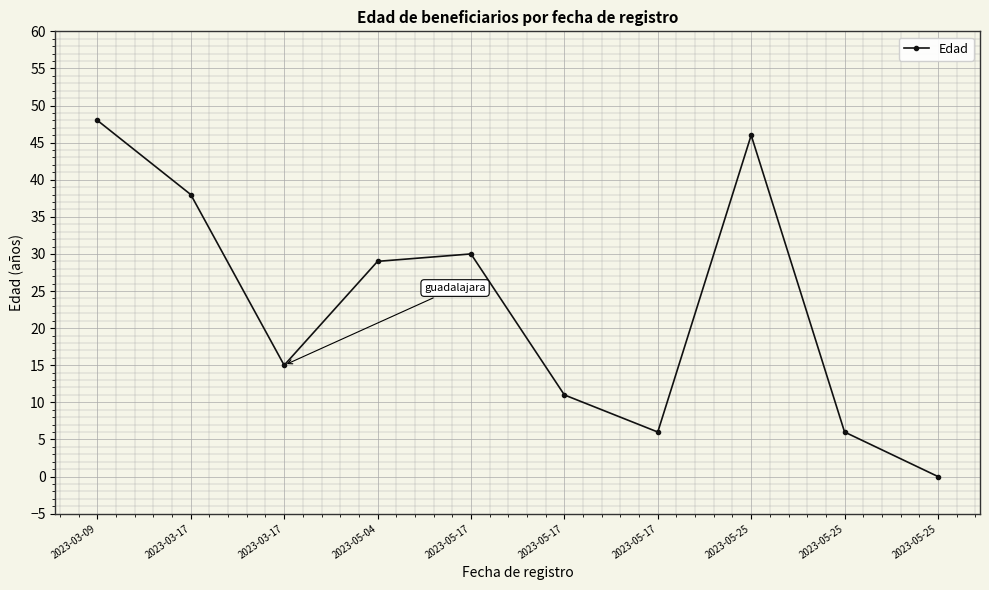

List the labels in order of value, largest first.

2023-03-09, 2023-05-25, 2023-03-17, 2023-05-17, 2023-05-04, 2023-03-17, 2023-05-17, 2023-05-17, 2023-05-25, 2023-05-25